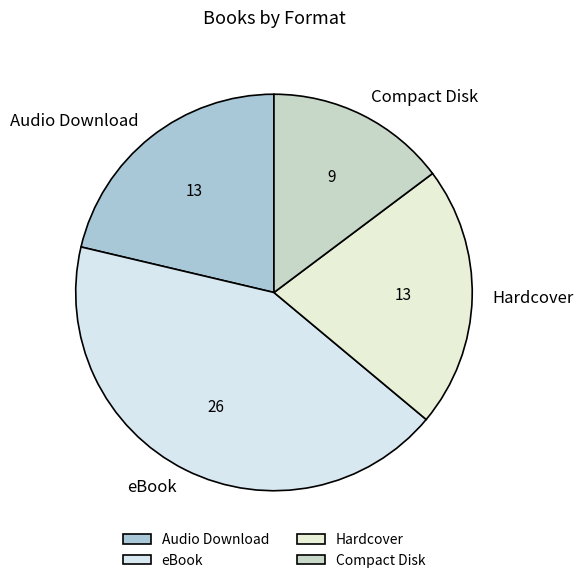

Which category has the biggest portion of the pie?

eBook